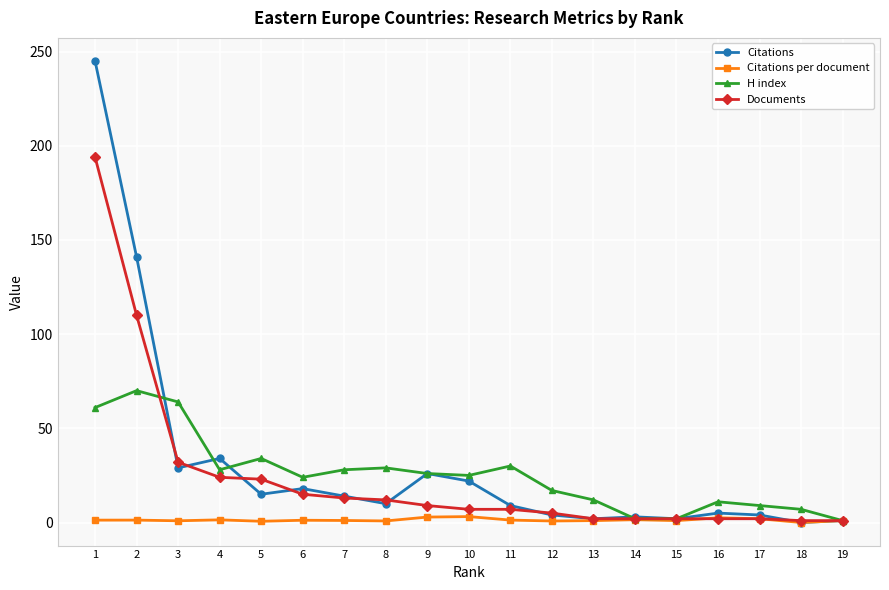

How many data points does each series have?

19